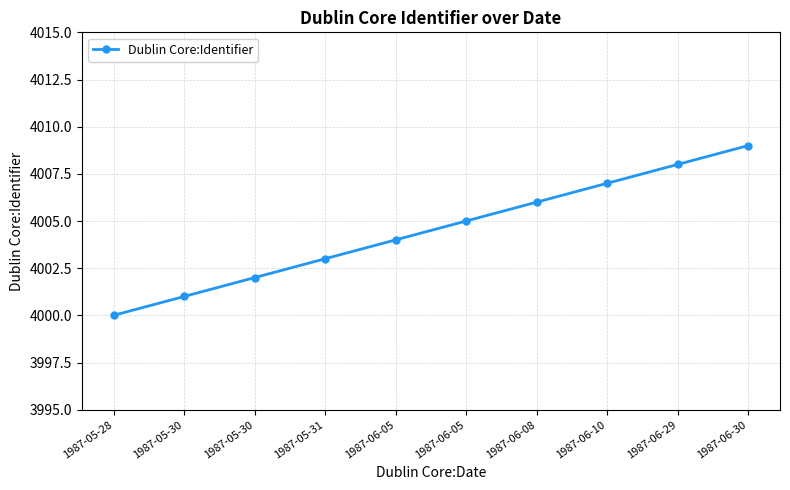

Which has a higher value, 1987-05-30 or 1987-06-05?

1987-06-05